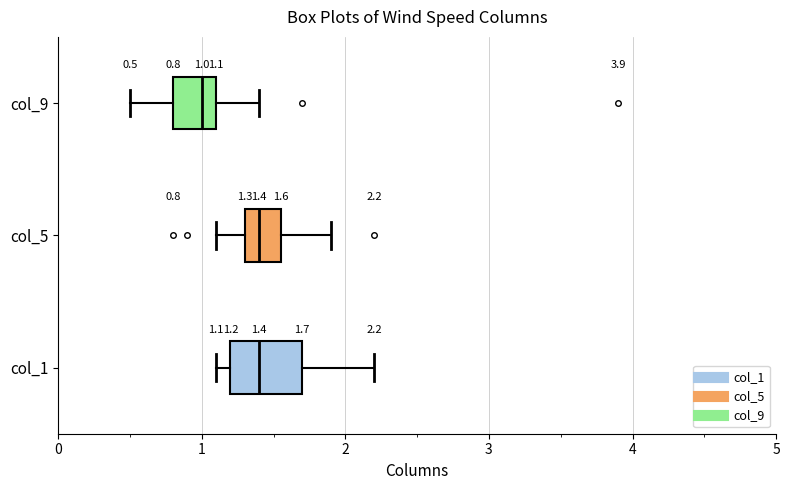

Comparing the boxes themselves (not the whiskers), which one is the widest?

col_1